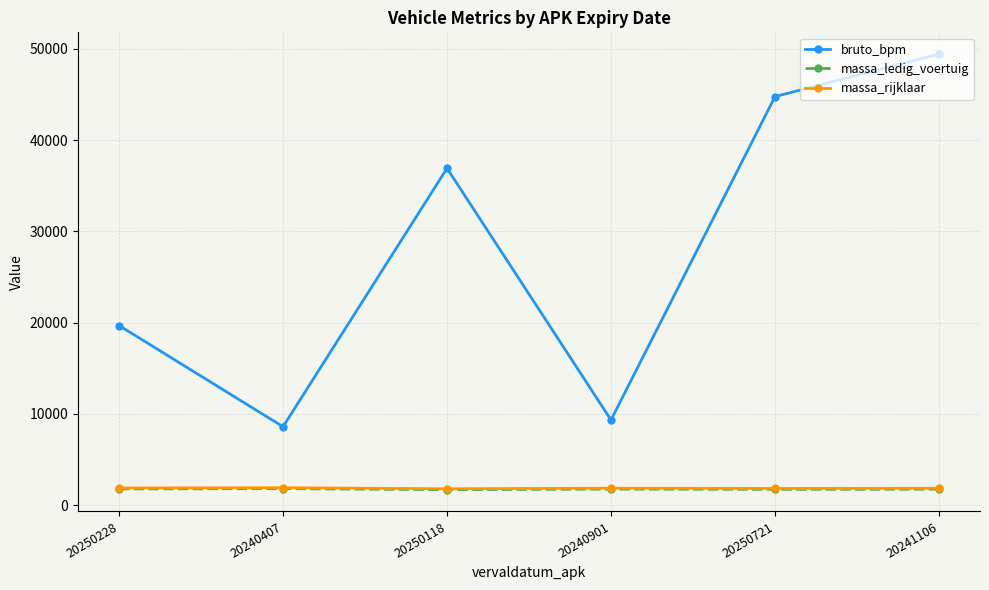

What are all the series names shown in the legend?

bruto_bpm, massa_ledig_voertuig, massa_rijklaar